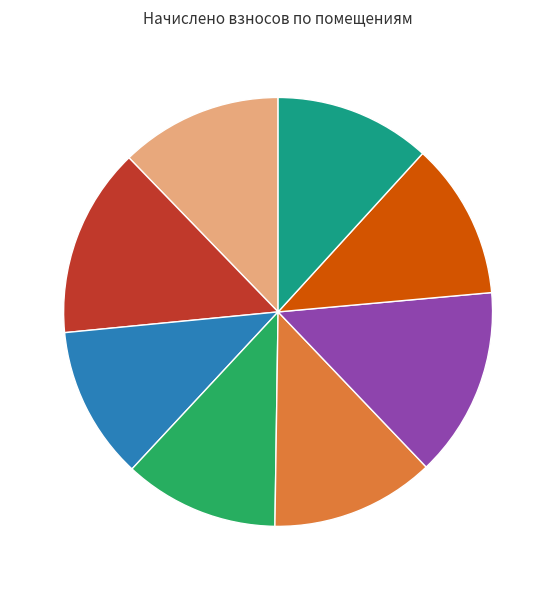

Is 2 the majority of the pie?

No